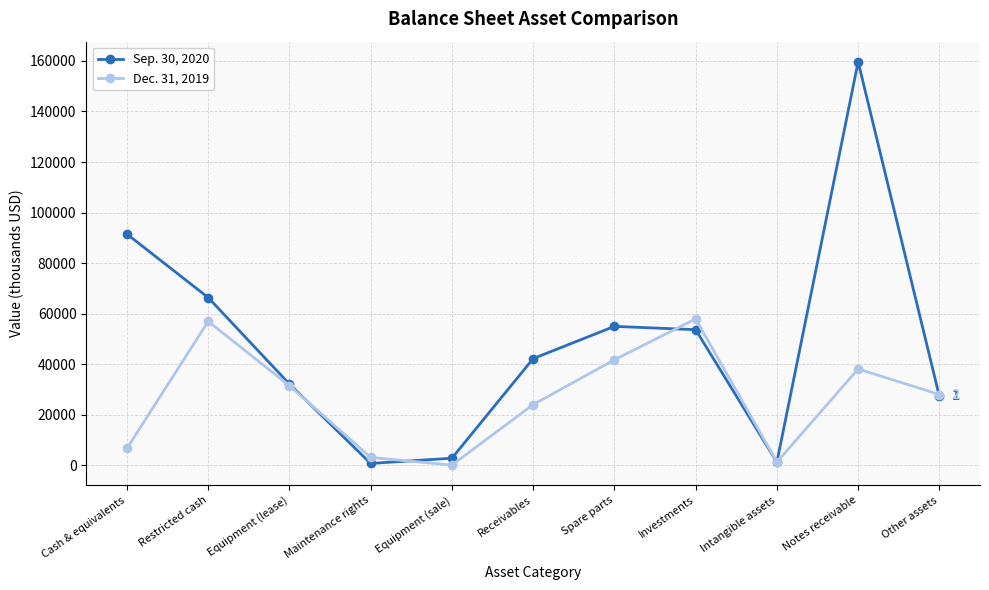

True or false: Sep. 30, 2020 has a value of 46211 at Equipment (lease).

False